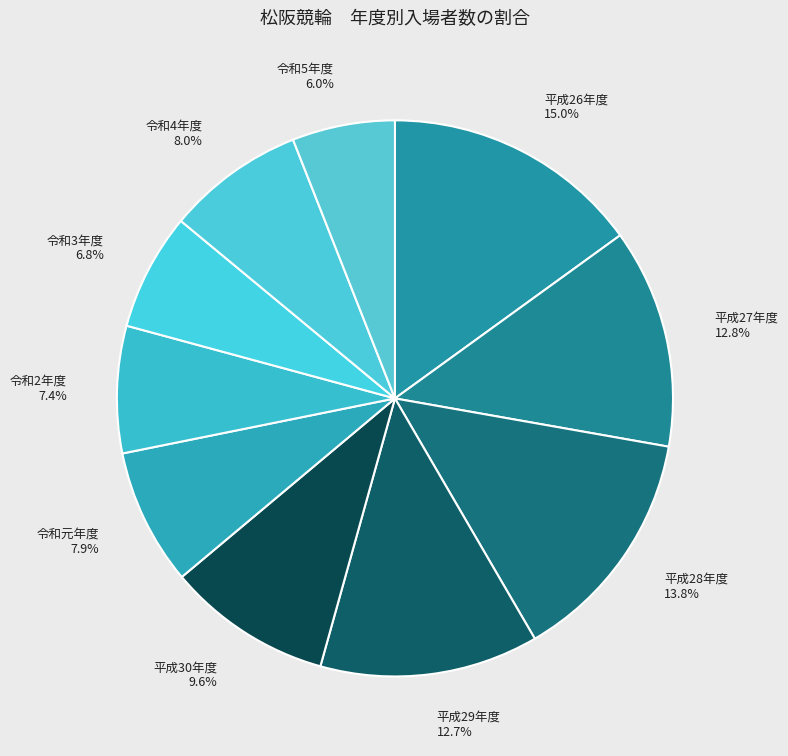

To the nearest percent, what is the combined percentage of 平成26年度 and 令和5年度?

21%